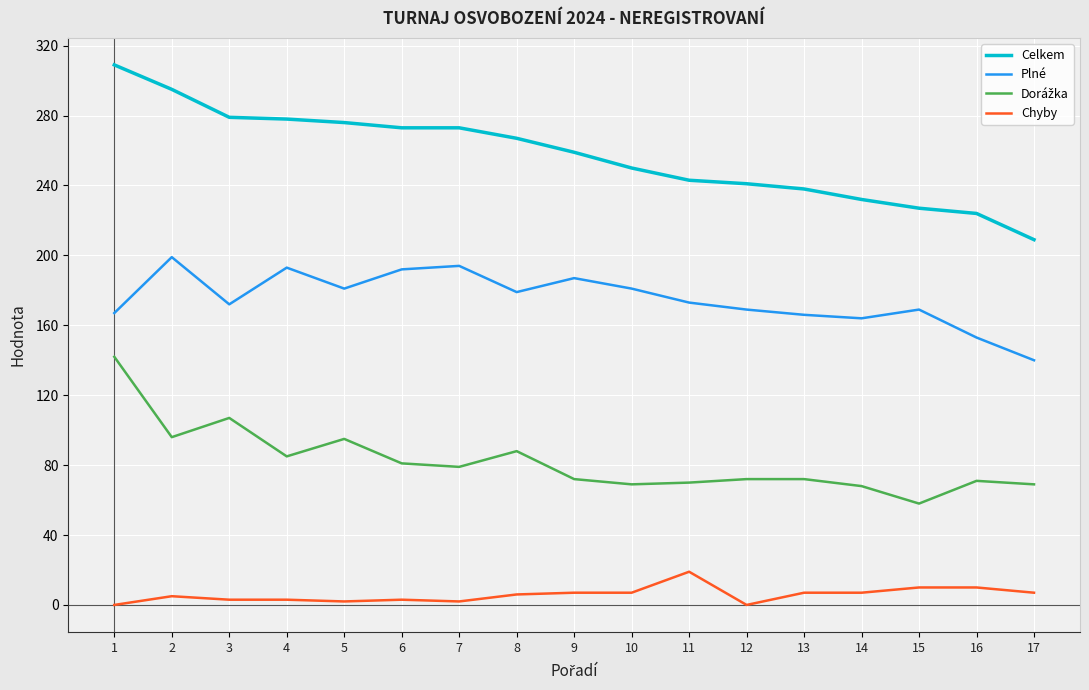

Where is the first local minimum for Plné?

3